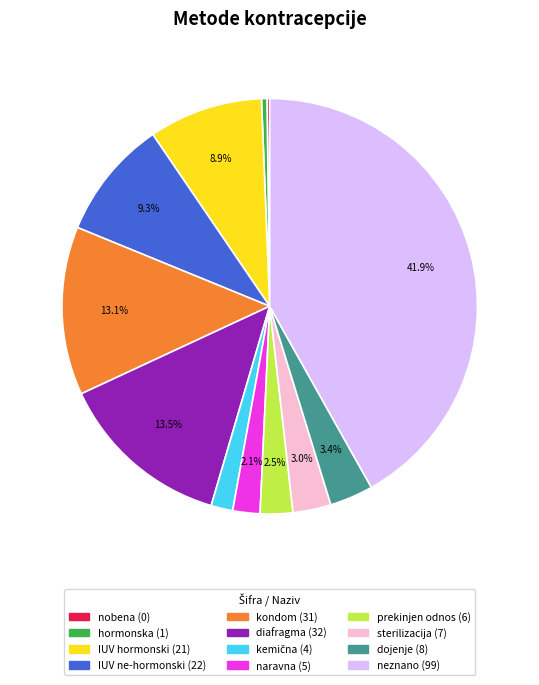

Which category has the biggest portion of the pie?

neznano